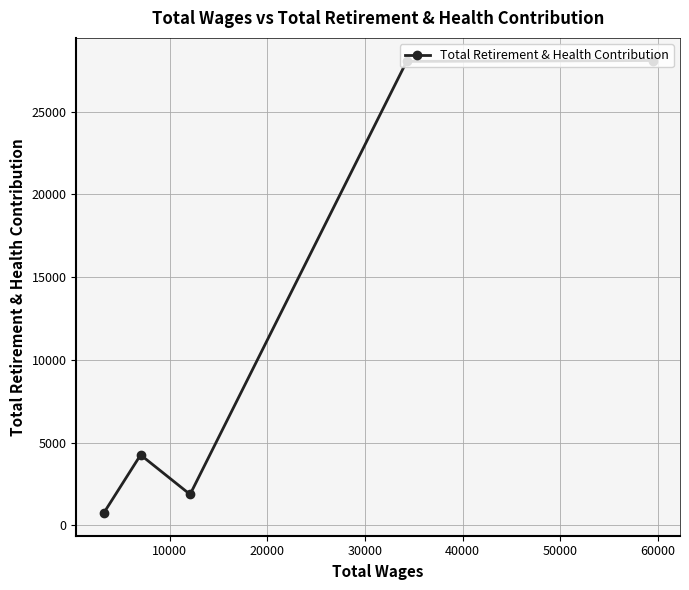

What is the greatest value displayed?

28095